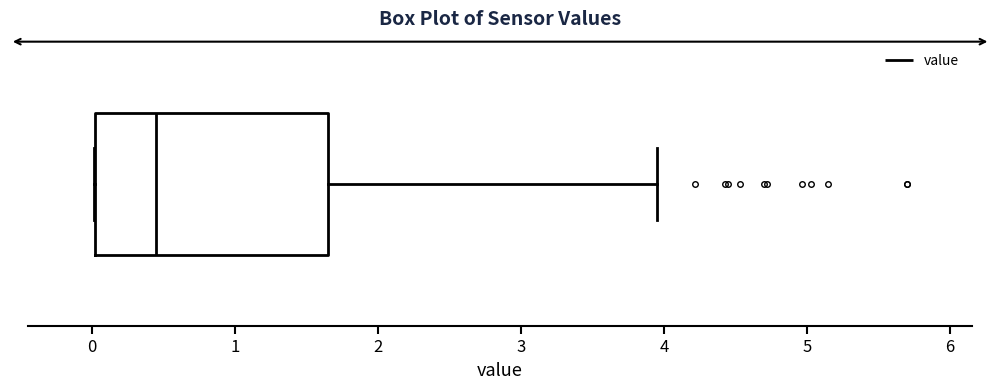

Read this box plot against the x-axis: the position of the median line, the range covered by the box, and the ends of both whiskers. The values are not printed on the chart, so give them approximately, as read against the axis.

median 0.5, box 0.0 to 1.7, whiskers 0.0 to 4.0